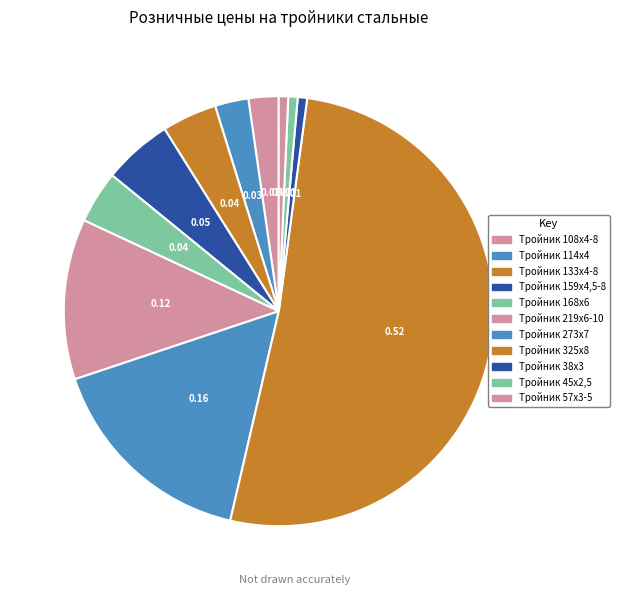

Count the number of slices in the pie.

11